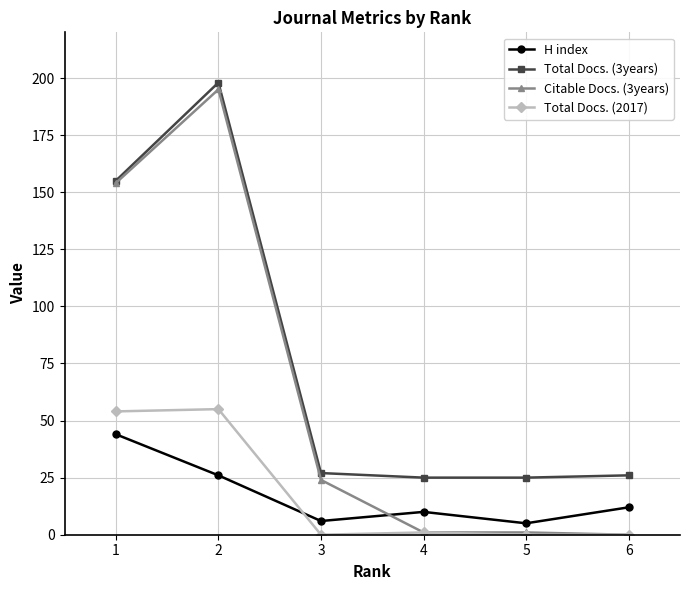

True or false: H index and Total Docs. (3years) cross at least once.

False